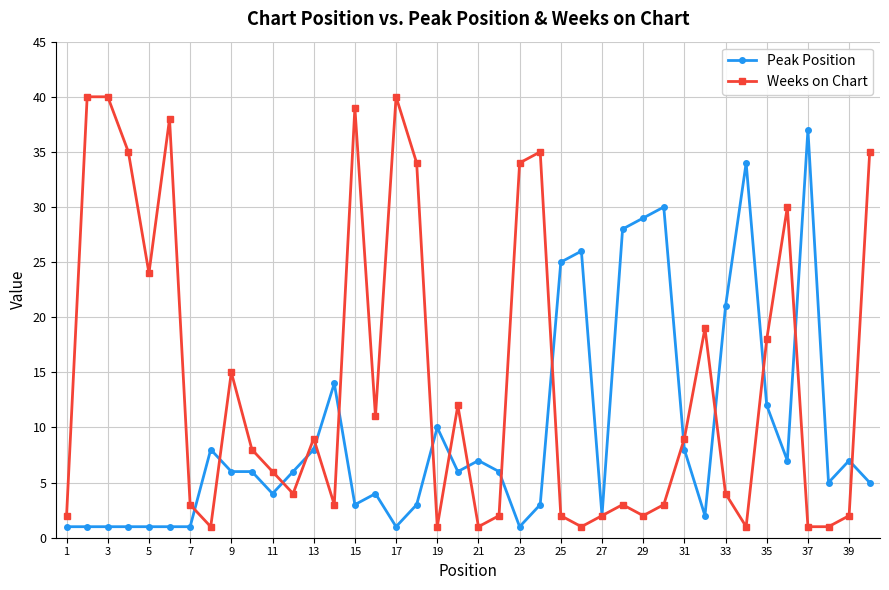

What is the highest value of the Peak Position series?

37